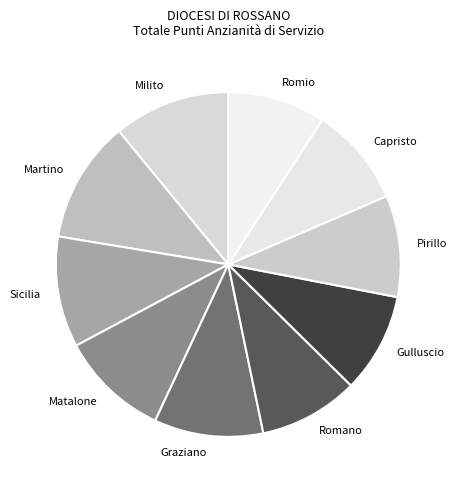

Which category has the biggest portion of the pie?

Martino